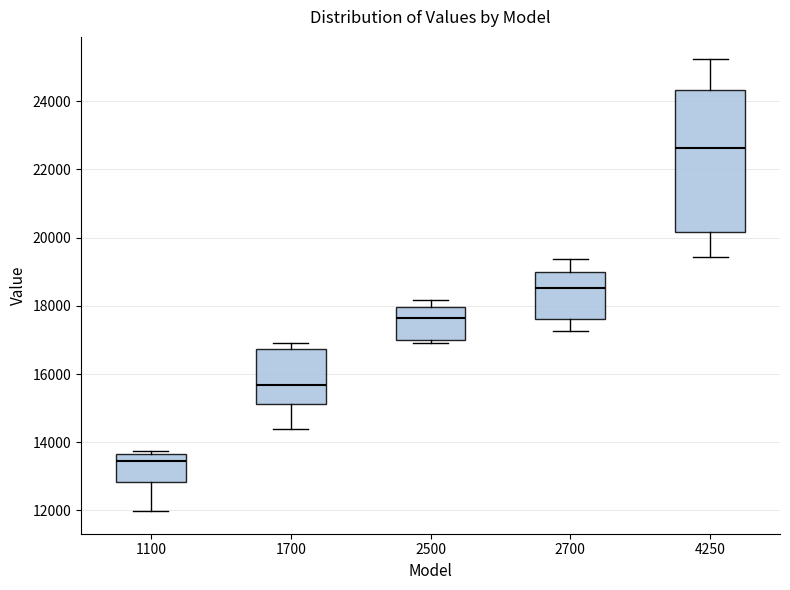

Which box is the tallest, from its lower edge to its upper edge?

4250